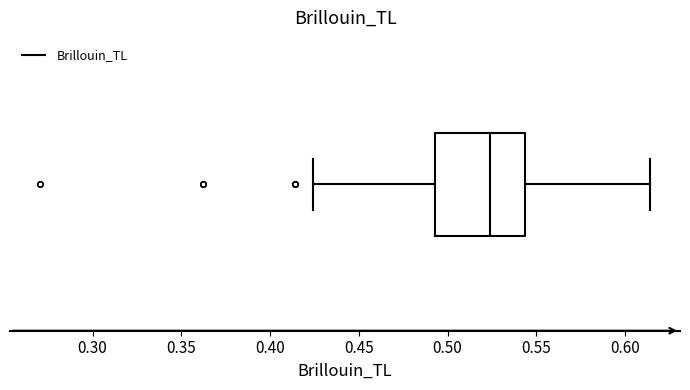

Where does the median line of the box sit on the x-axis? The values are not printed on the chart, so give them approximately, as read against the axis.

0.525